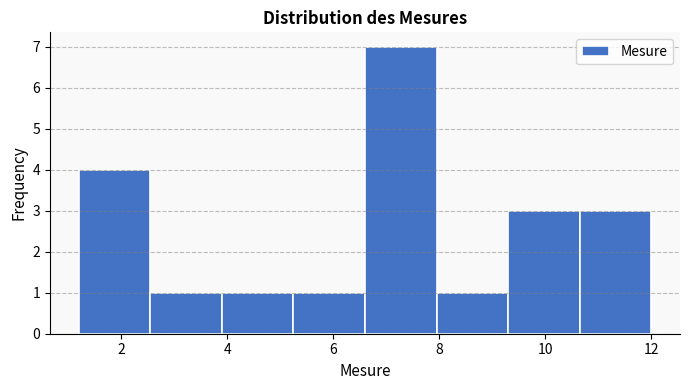

Reading left to right, transcribe this chart: for each bar, give the range it covers on the x-axis and its height. Neither the bar edges nor the heights are printed on the chart, so give them approximately, as read against the axes.

1.20 to 2.55: 4
2.55 to 3.90: 1
3.90 to 5.25: 1
5.25 to 6.60: 1
6.60 to 7.95: 7
7.95 to 9.30: 1
9.30 to 10.65: 3
10.65 to 12.00: 3